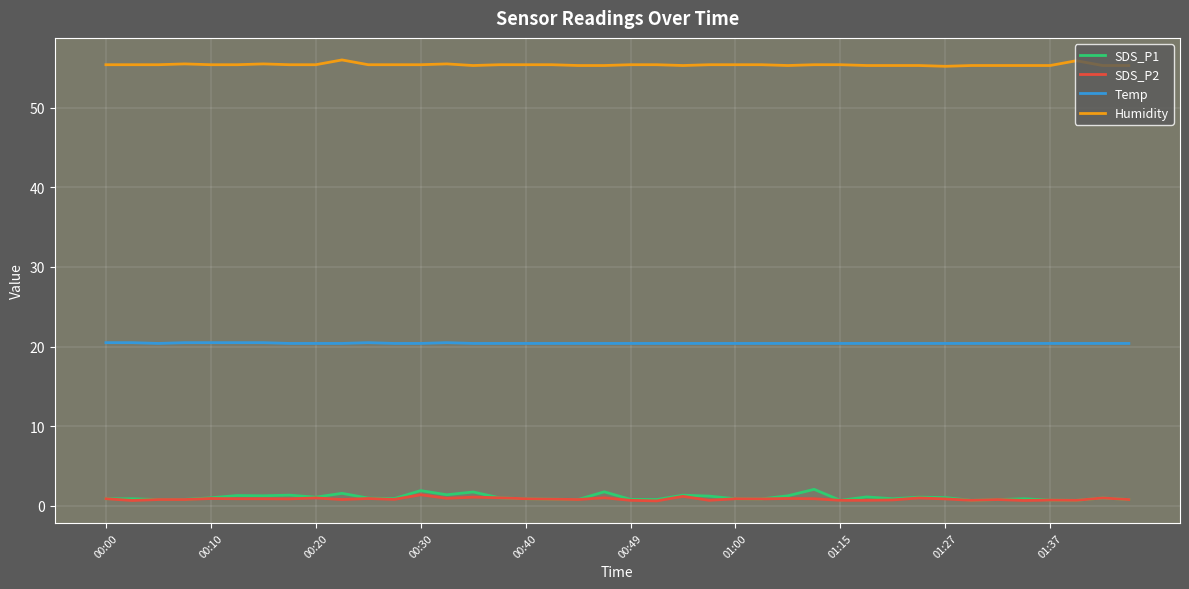

Which series has the largest total across all categories?

Humidity